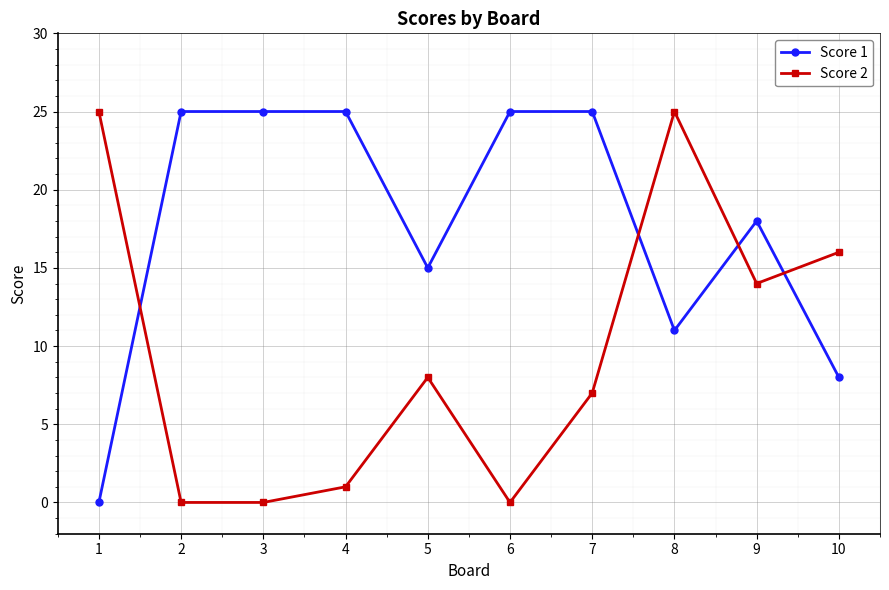

Which series has the largest total across all categories?

Score 1